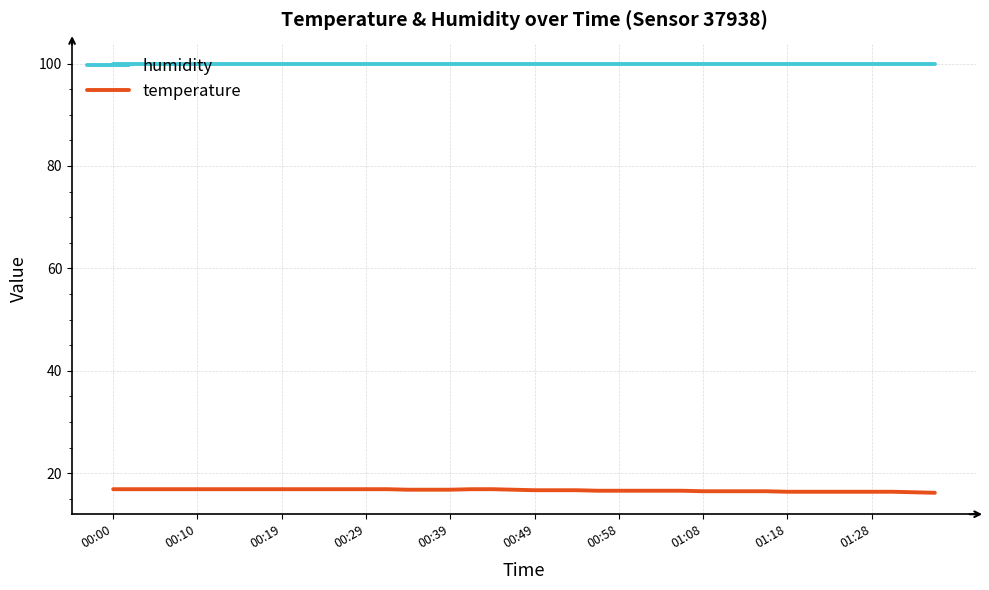

Which series has the largest total across all categories?

humidity